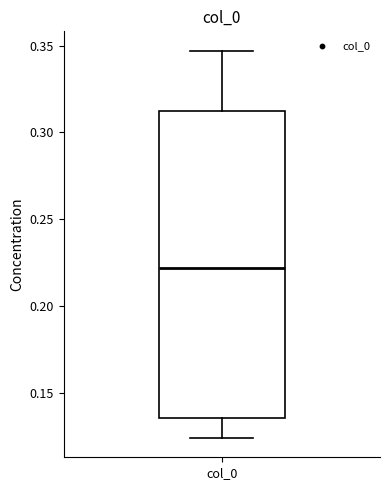

Where does the lower whisker of the box for col_0 end on the y-axis? The values are not printed on the chart, so give them approximately, as read against the axis.

0.125